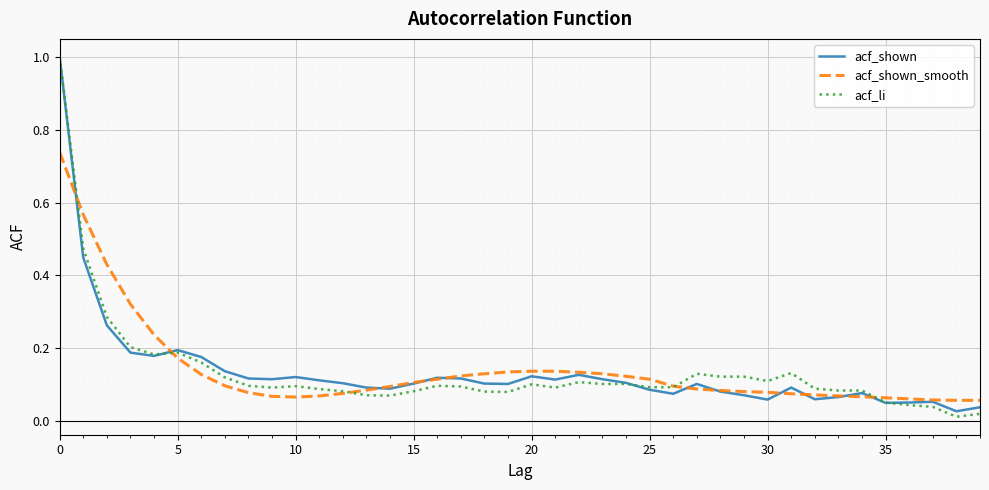

What is the maximum value shown in the chart?

1.0